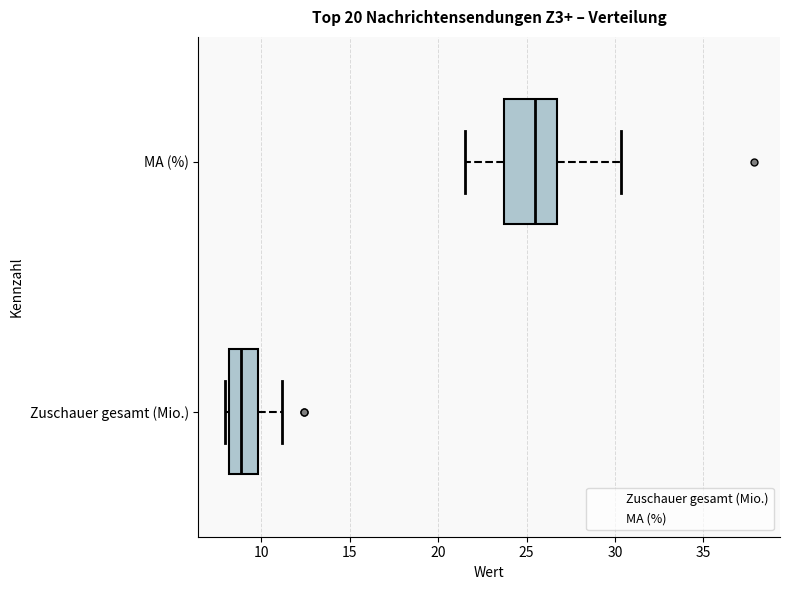

Which box's median line is the furthest to the left?

Zuschauer gesamt (Mio.)